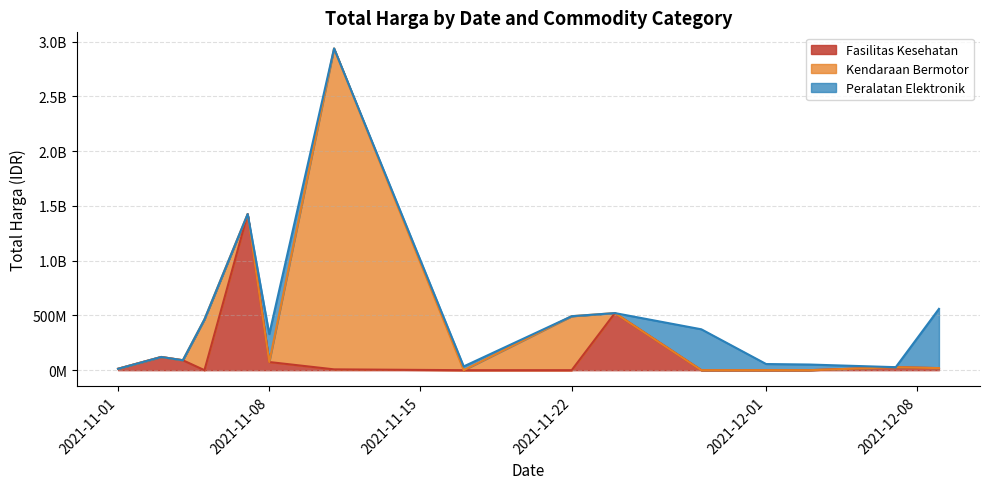

Does the chart have visible grid lines?

Yes